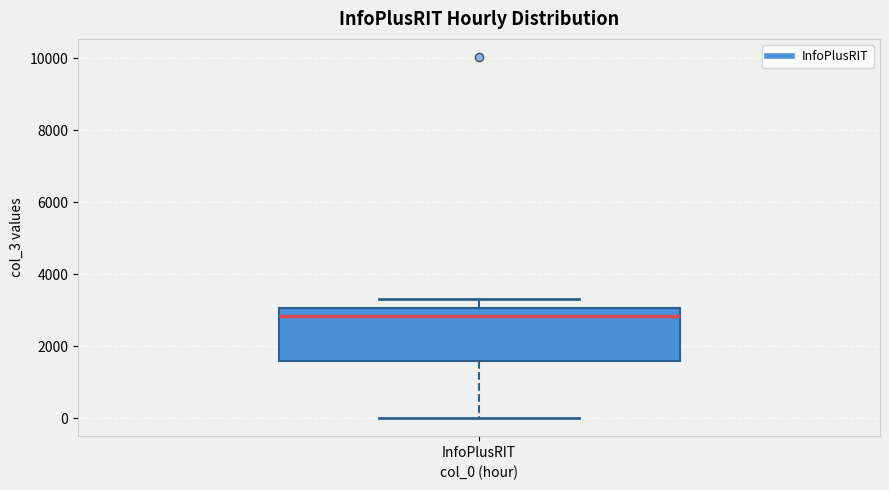

Transcribe this box plot: give where the median line is, the range the box spans, and where the two whiskers end, as read against the y-axis. The values are not printed on the chart, so give them approximately, as read against the axis.

median 2800, box 1600 to 3000, whiskers 0 to 3400